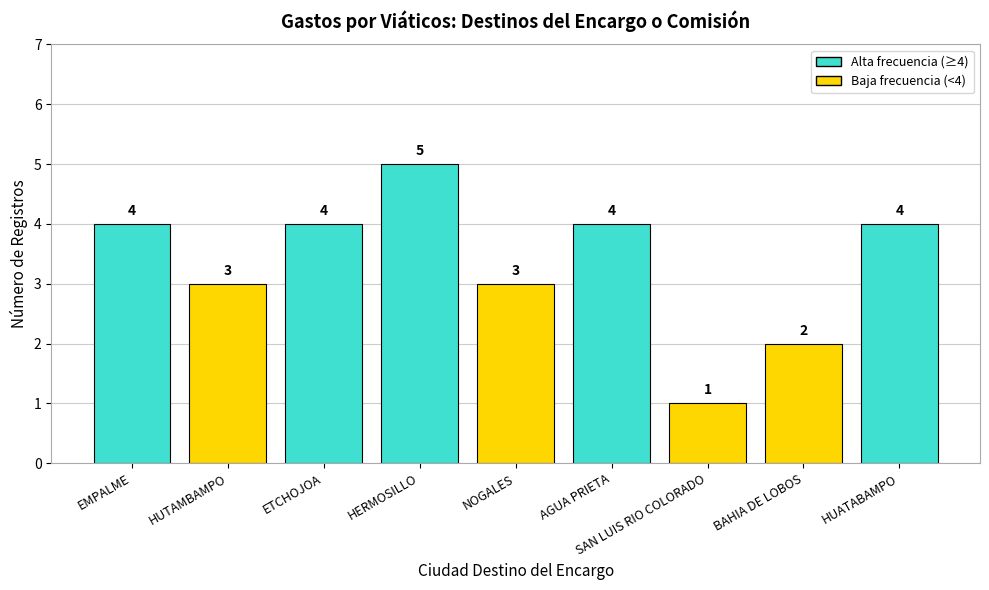

How many values are between 3 and 4?

6